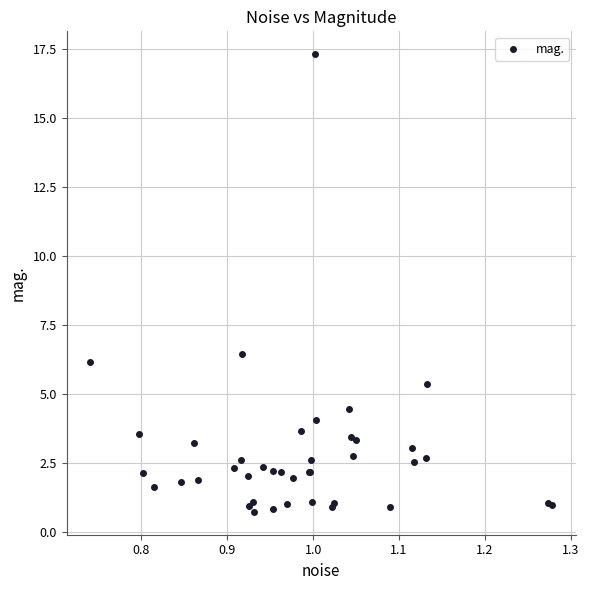

What Y value in the scatter plot is closest to 9?

6.5